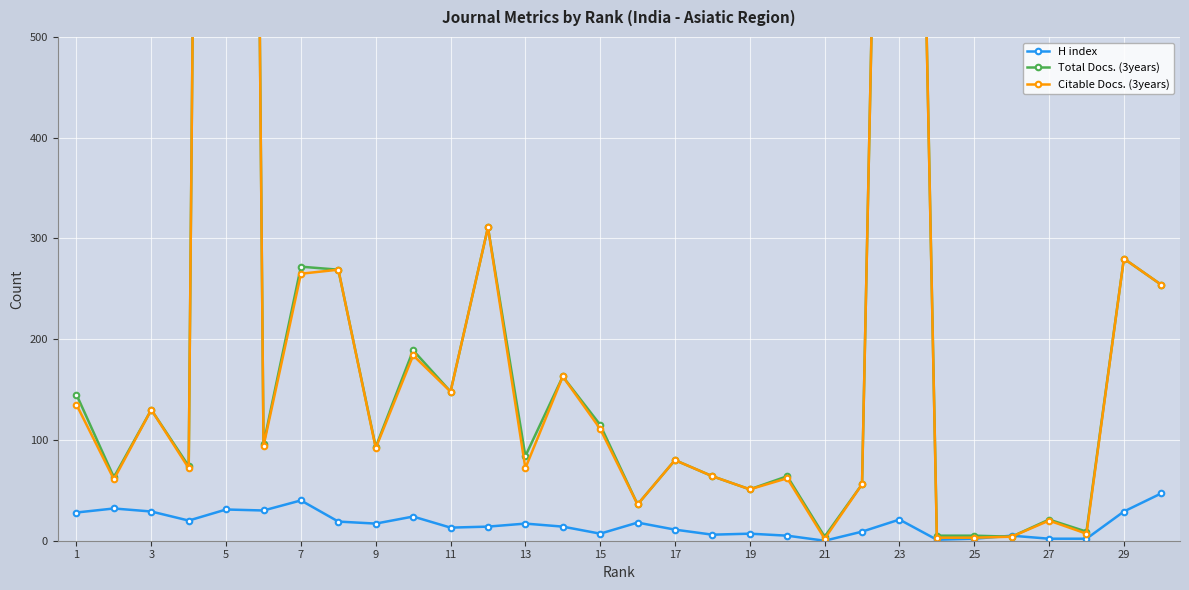

What are all the series names shown in the legend?

H index, Total Docs. (3years), Citable Docs. (3years)